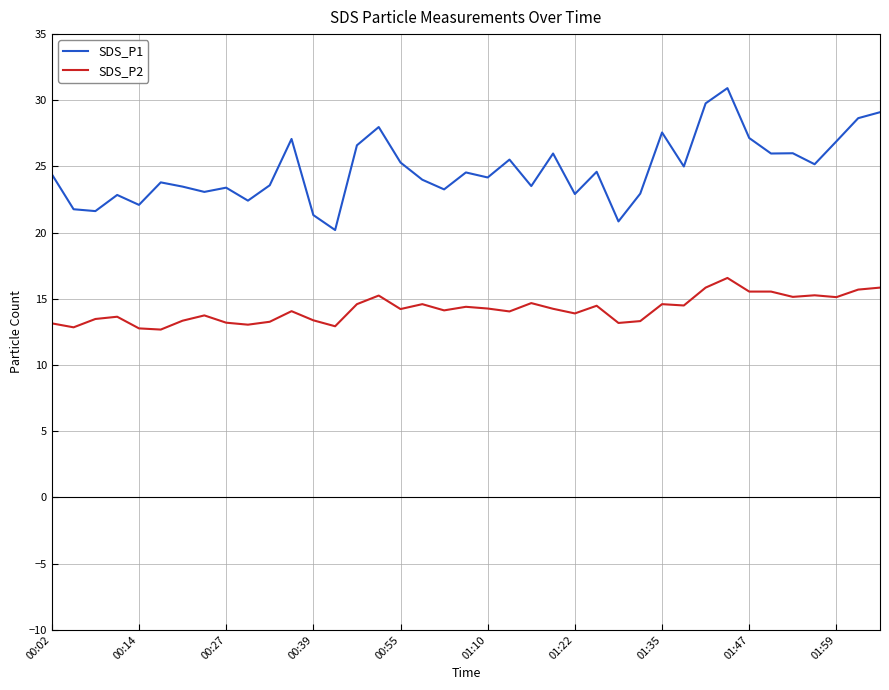

What is the greatest value displayed?

30.9